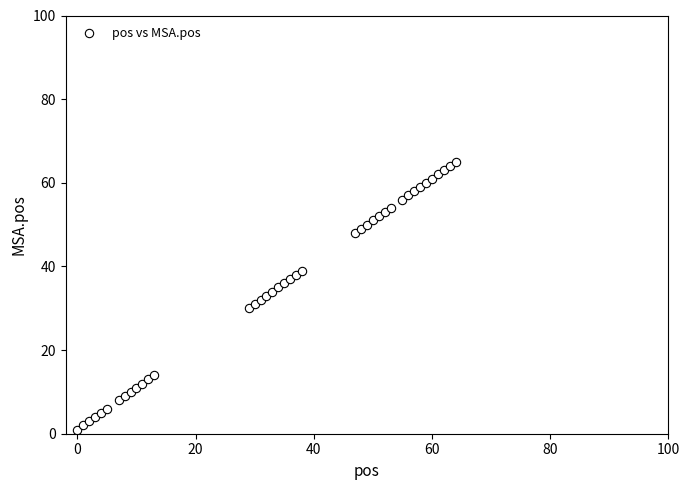

What is the range of X values (max minus min)?

64